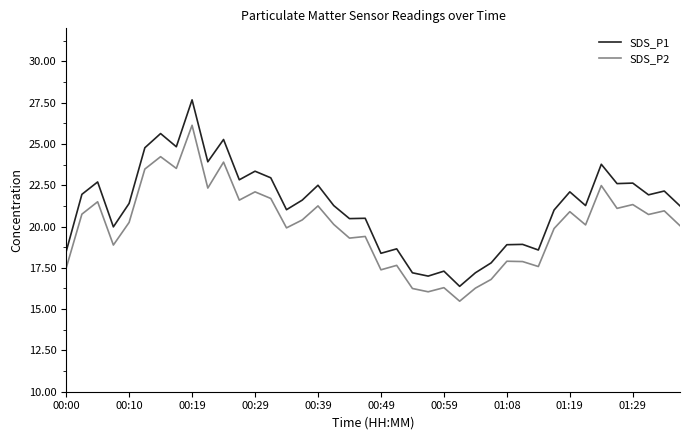

What are all the series names shown in the legend?

SDS_P1, SDS_P2